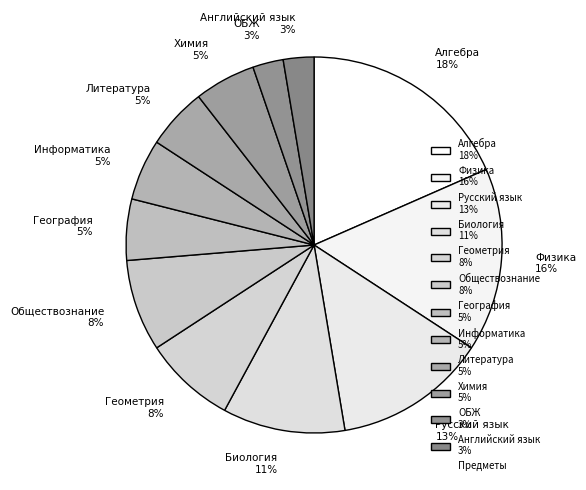

True or false: Биология 11% accounts for 1% of the total.

False